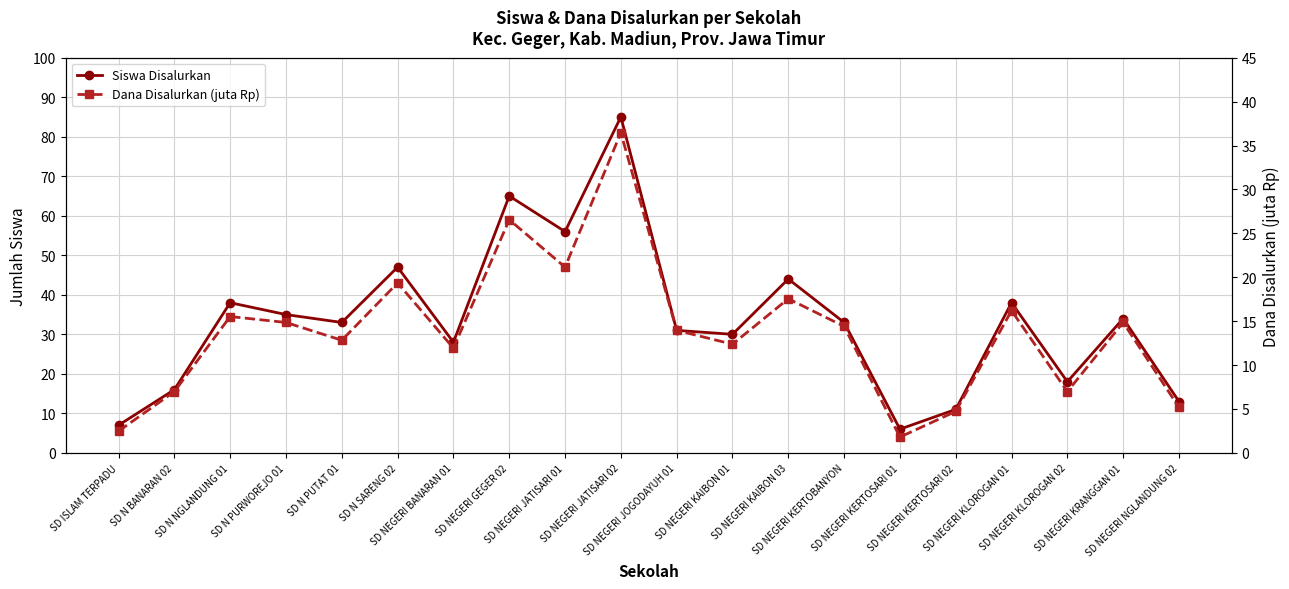

What is the value of the Dana Disalurkan (juta Rp) point at the 14th from the left?

14.4